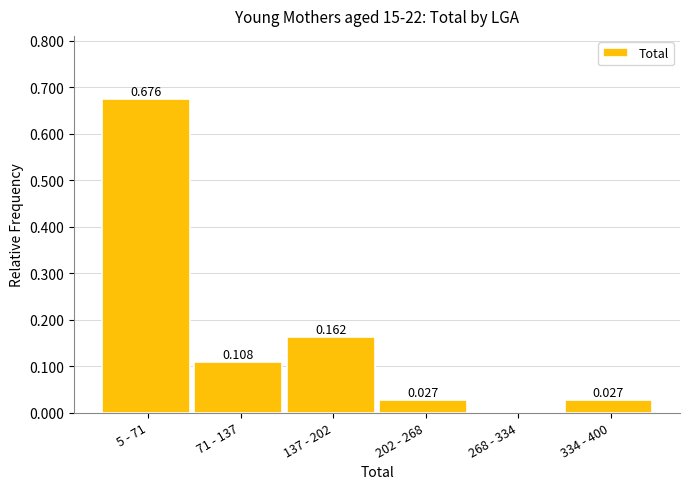

How many values exceed 0?

5